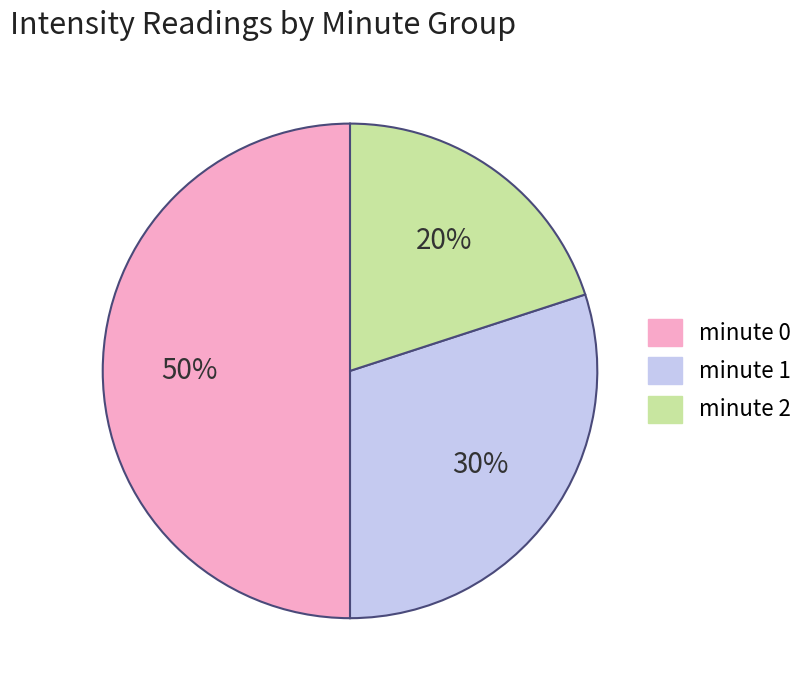

How many segments does this pie chart have?

3